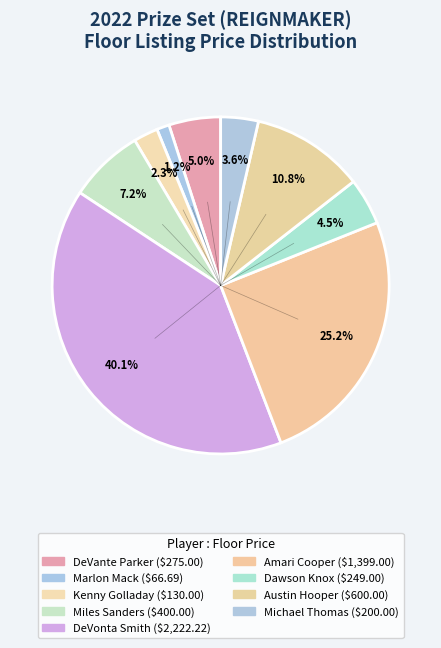

How many segments does this pie chart have?

9